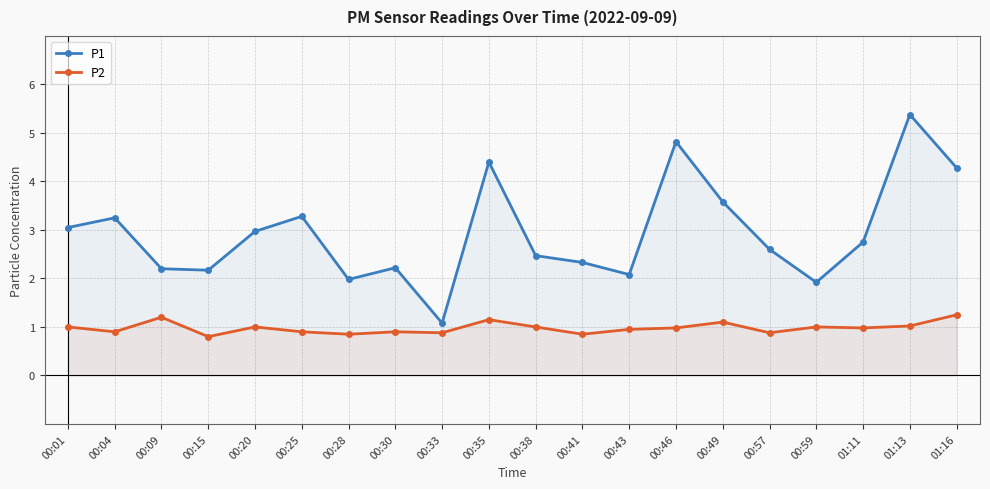

Which has a higher value, 00:30 or 00:46?

00:46